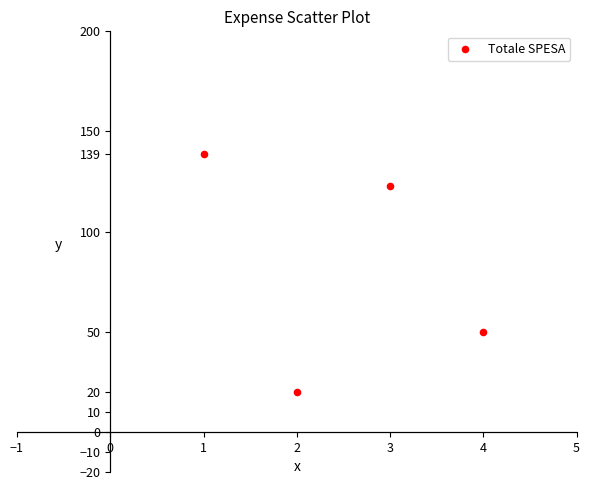

What Y value in the scatter plot is closest to 79?

50